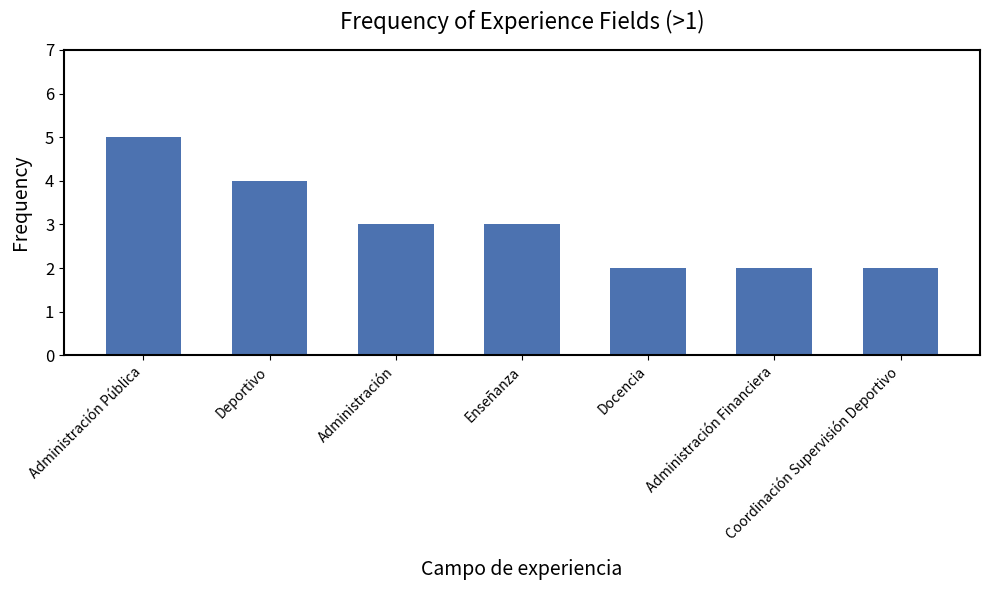

What is the value of the 4th bar from the left?

3